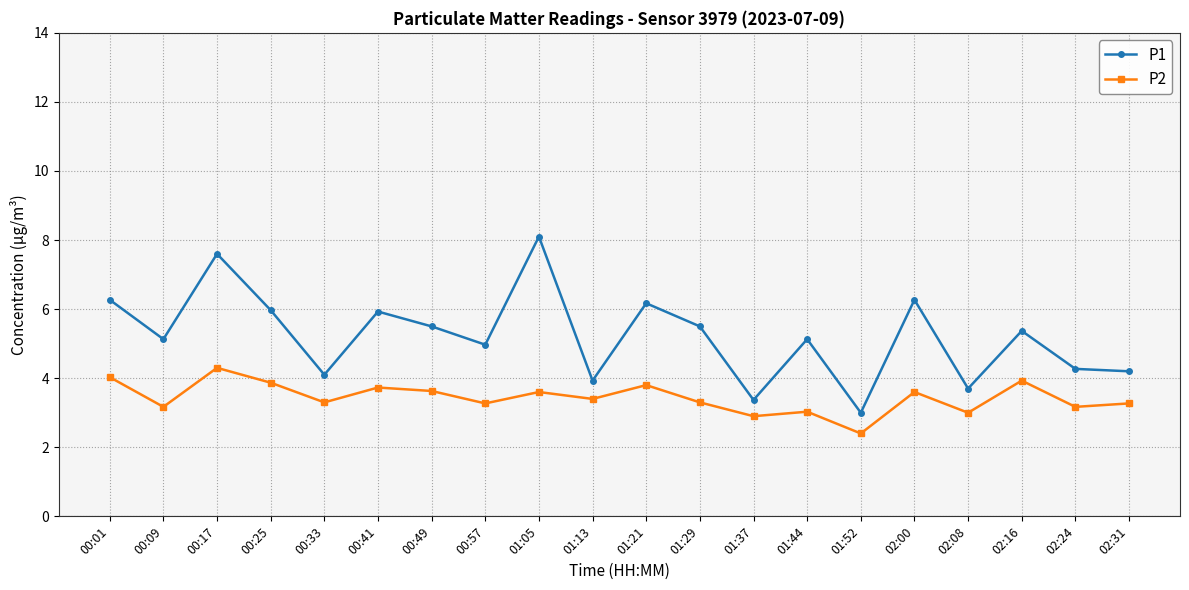

What is the total value across all series at 02:08?

6.7